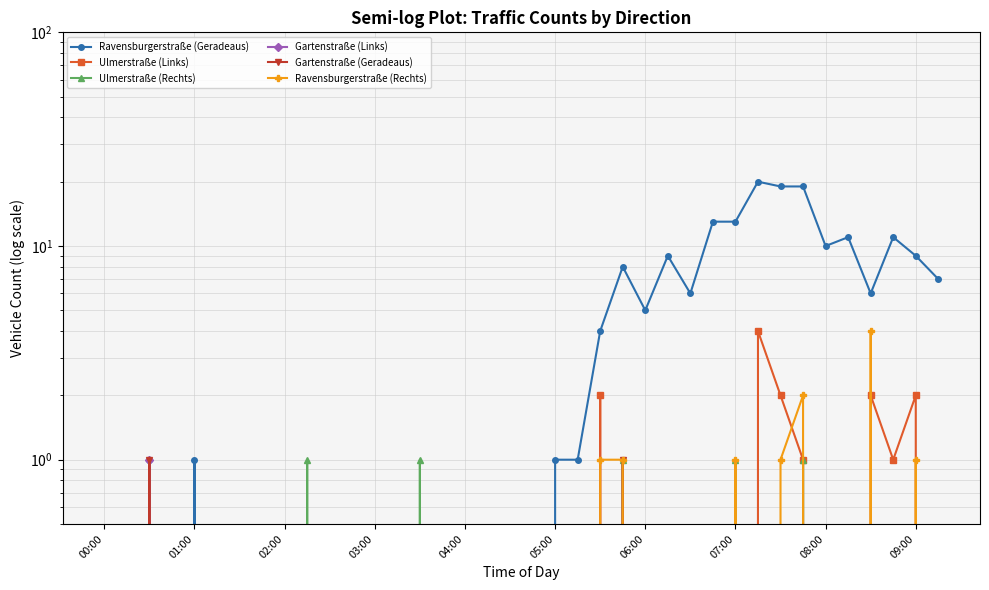

How many times do Ulmerstraße (Rechts) and Ulmerstraße (Links) cross each other?

2